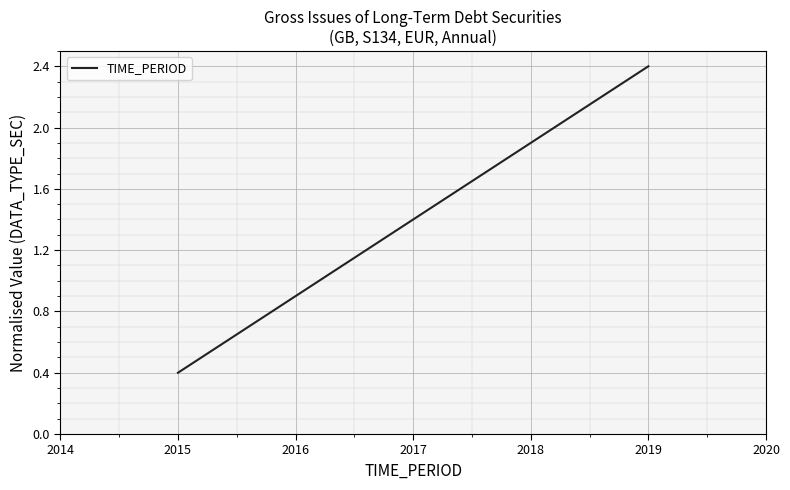

How many values exceed 1?

3